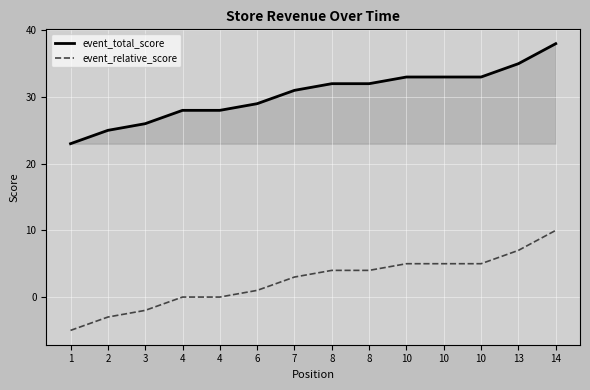

Reading left to right, list all the values displayed in this chart.

event_total_score: 1=23	2=25	3=26	4=28	4=28	6=29	7=31	8=32	8=32	10=33	10=33	10=33	13=35	14=38
event_relative_score: 1=-5	2=-3	3=-2	4=0	4=0	6=1	7=3	8=4	8=4	10=5	10=5	10=5	13=7	14=10